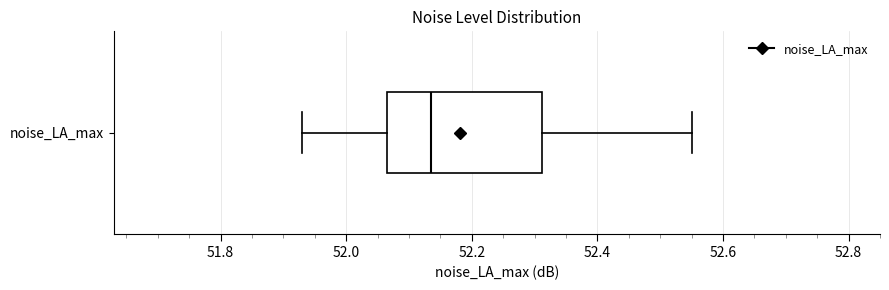

Read this box plot against the x-axis: the position of the median line, the range covered by the box, and the ends of both whiskers. The values are not printed on the chart, so give them approximately, as read against the axis.

median 52.14, box 52.06 to 52.32, whiskers 51.94 to 52.56